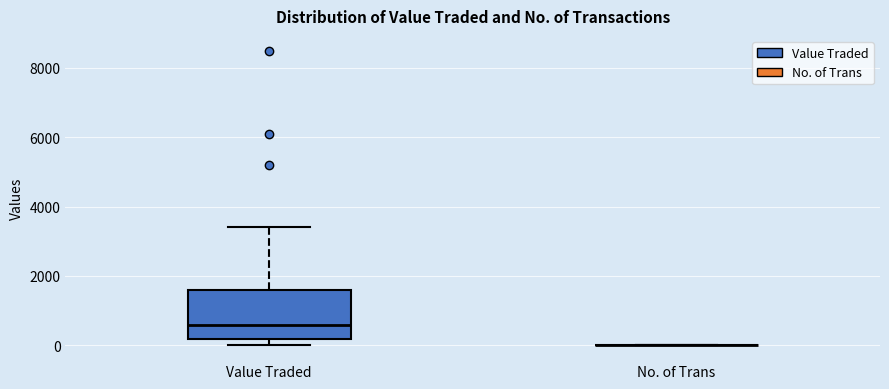

Where is the lower edge of the box for Value Traded on the y-axis? The values are not printed on the chart, so give them approximately, as read against the axis.

200